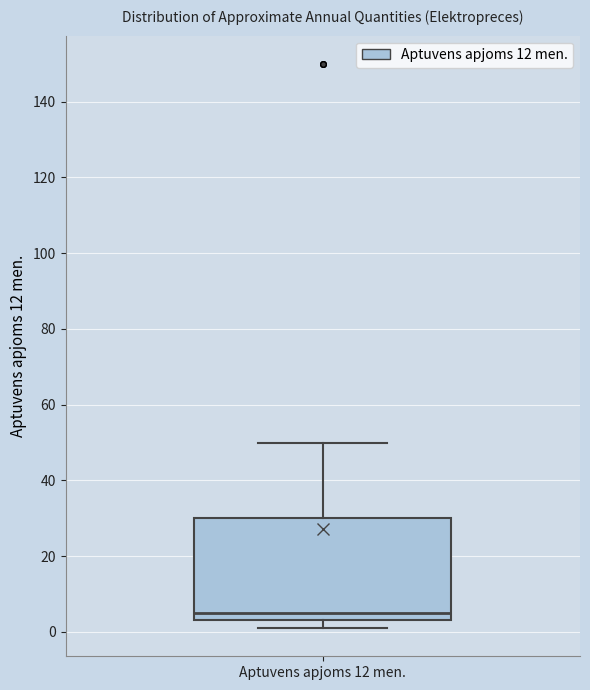

Where is the lower edge of the box for Aptuvens apjoms 12 men. on the y-axis? The values are not printed on the chart, so give them approximately, as read against the axis.

4